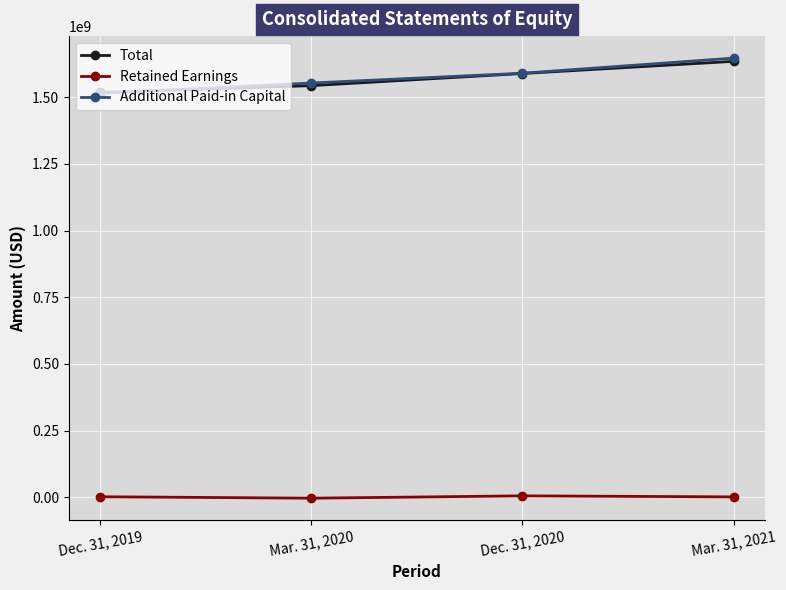

True or false: Retained Earnings and Additional Paid-in Capital intersect in this chart.

False